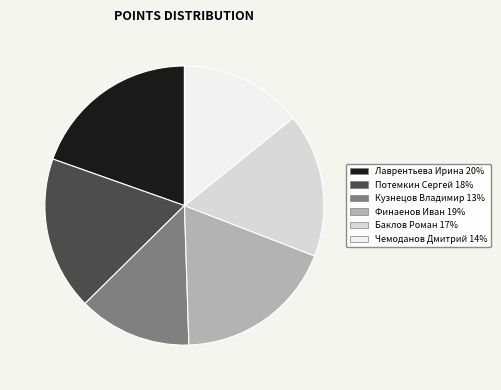

Combined, do Потемкин Сергей and Баклов Роман account for over 50%?

No